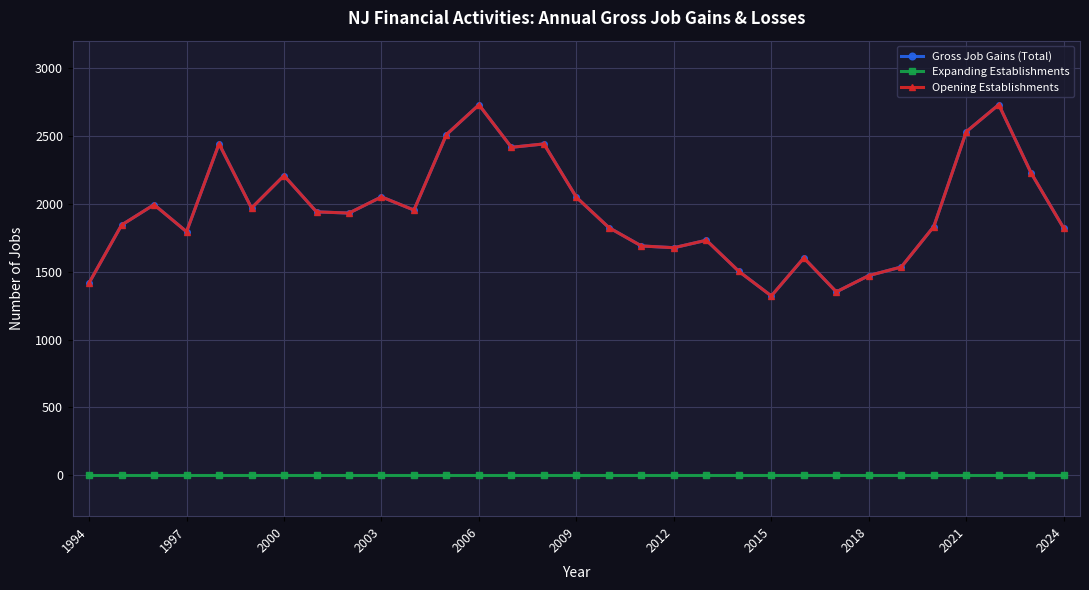

Does the chart display data point markers on the line(s)?

Yes